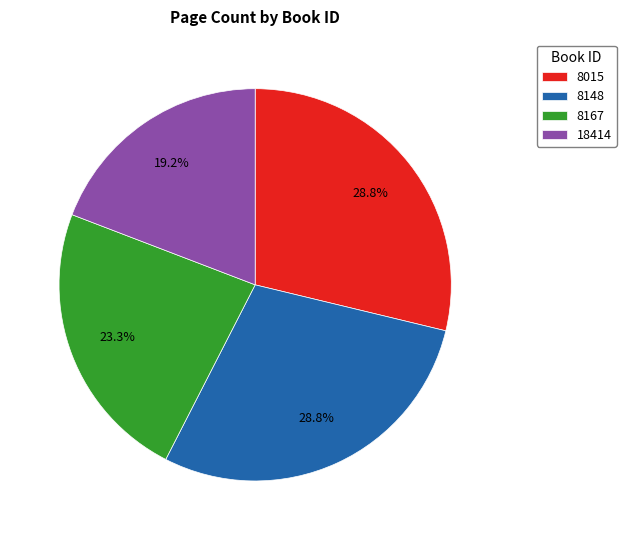

To the nearest percent, what is the combined percentage of 8148 and 8015?

58%